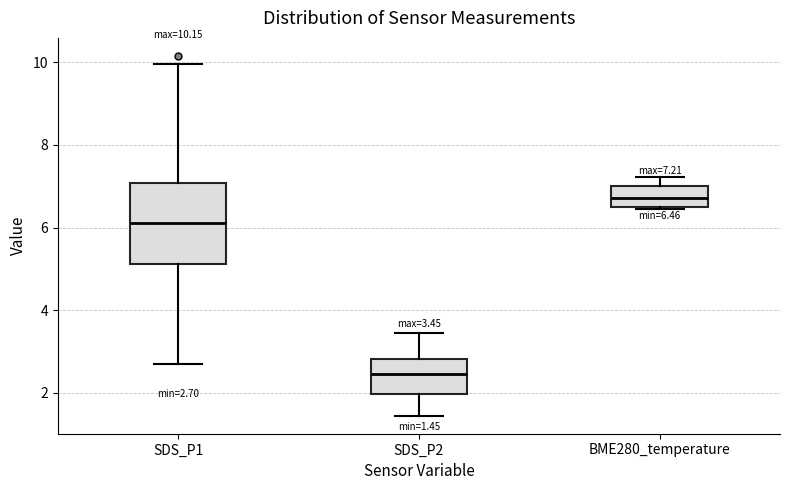

Which box is the tallest, from its lower edge to its upper edge?

SDS_P1